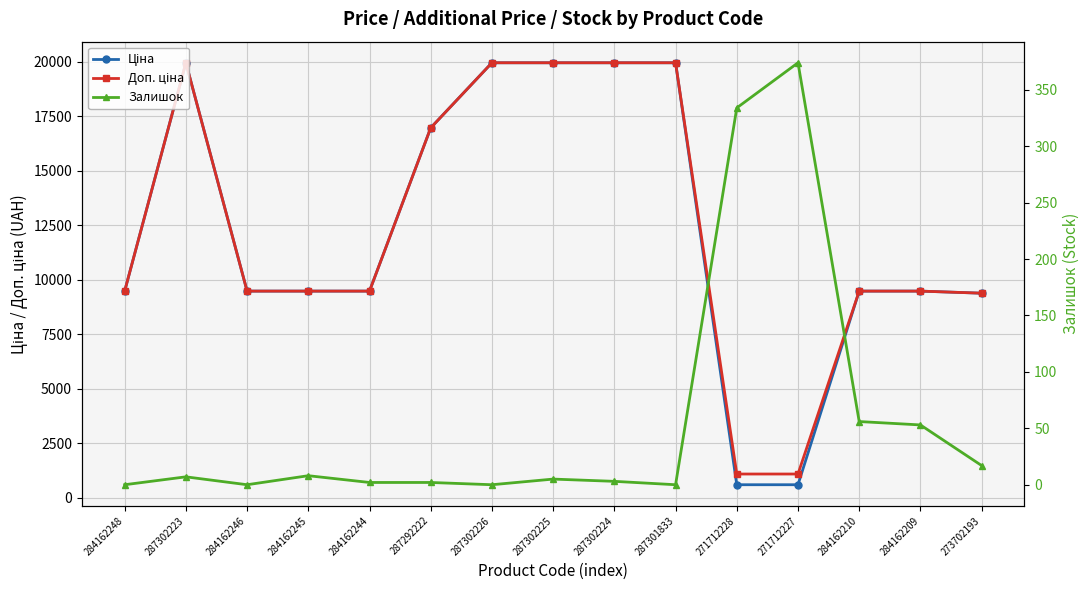

What are all the series names shown in the legend?

Ціна, Доп. ціна, Залишок